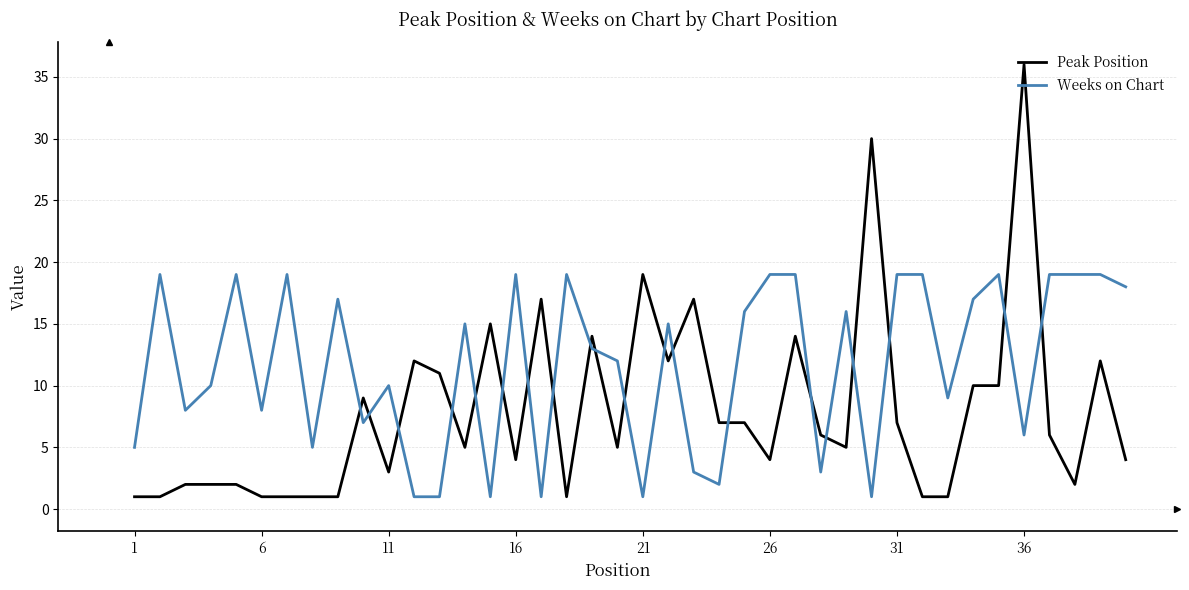

How many times do Weeks on Chart and Peak Position cross each other?

20